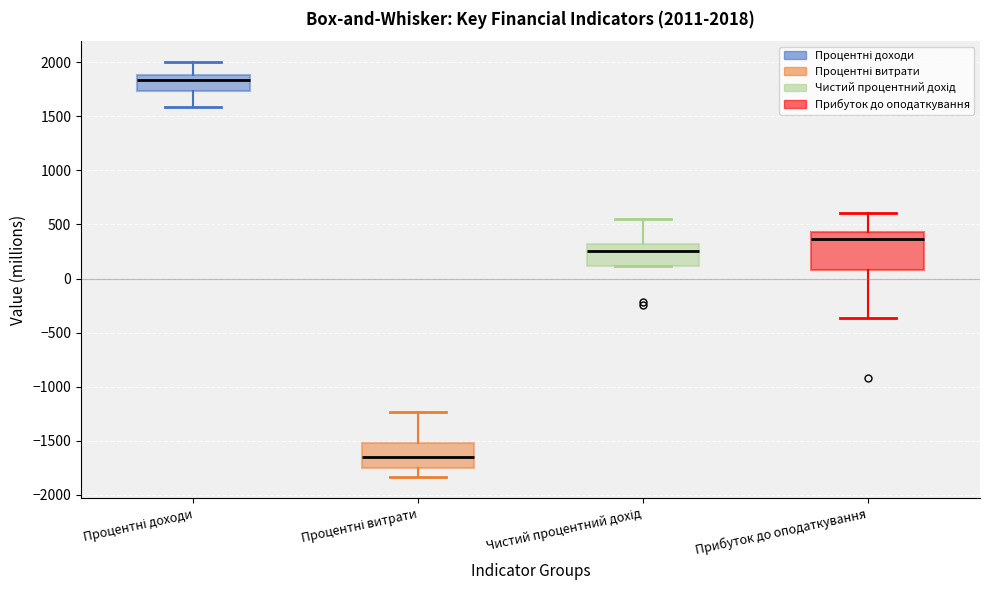

Comparing the boxes themselves (not the whiskers), which one is the tallest?

Прибуток до оподаткування